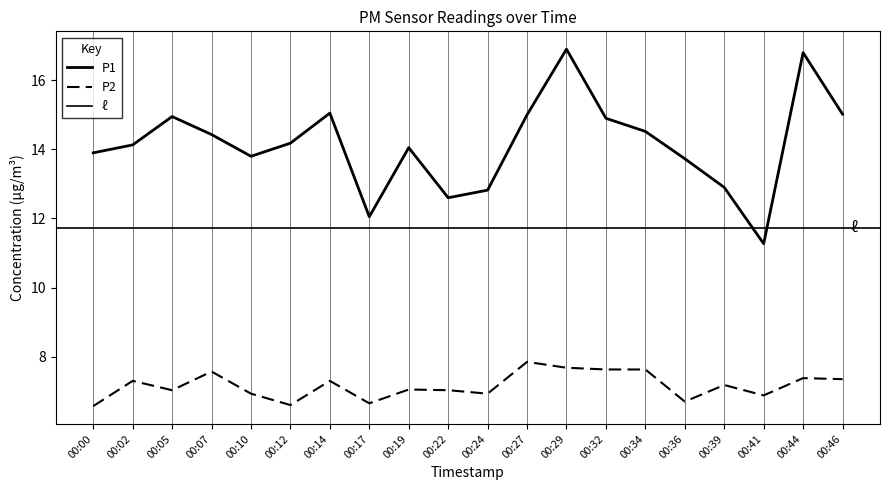

Reading right to left, transcribe all the data shown in this chart.

P1: 00:46=15.0	00:44=16.8	00:41=11.3	00:39=12.9	00:36=13.7	00:34=14.5	00:32=14.9	00:29=16.9	00:27=15.0	00:24=12.8	00:22=12.6	00:19=14.1	00:17=12.1	00:14=15.1	00:12=14.2	00:10=13.8	00:07=14.4	00:05=14.9	00:02=14.1	00:00=13.9
P2: 00:46=7.3	00:44=7.4	00:41=6.9	00:39=7.2	00:36=6.7	00:34=7.6	00:32=7.6	00:29=7.7	00:27=7.8	00:24=6.9	00:22=7.0	00:19=7.0	00:17=6.7	00:14=7.3	00:12=6.6	00:10=6.9	00:07=7.6	00:05=7.0	00:02=7.3	00:00=6.6